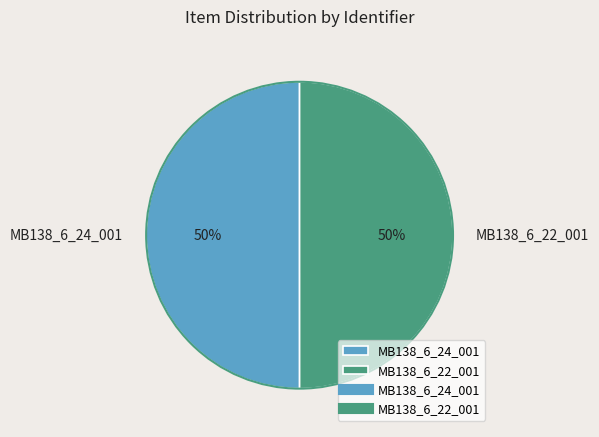

What is the ratio of the value at MB138_6_24_001 to the value at MB138_6_22_001?

1.0